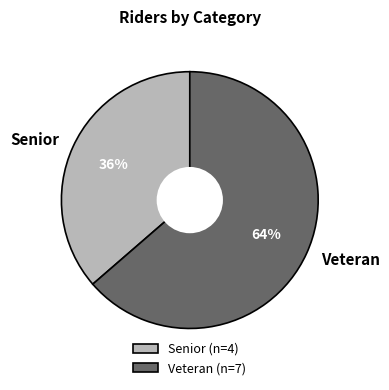

Is the sum of Senior and Veteran greater than half?

Yes